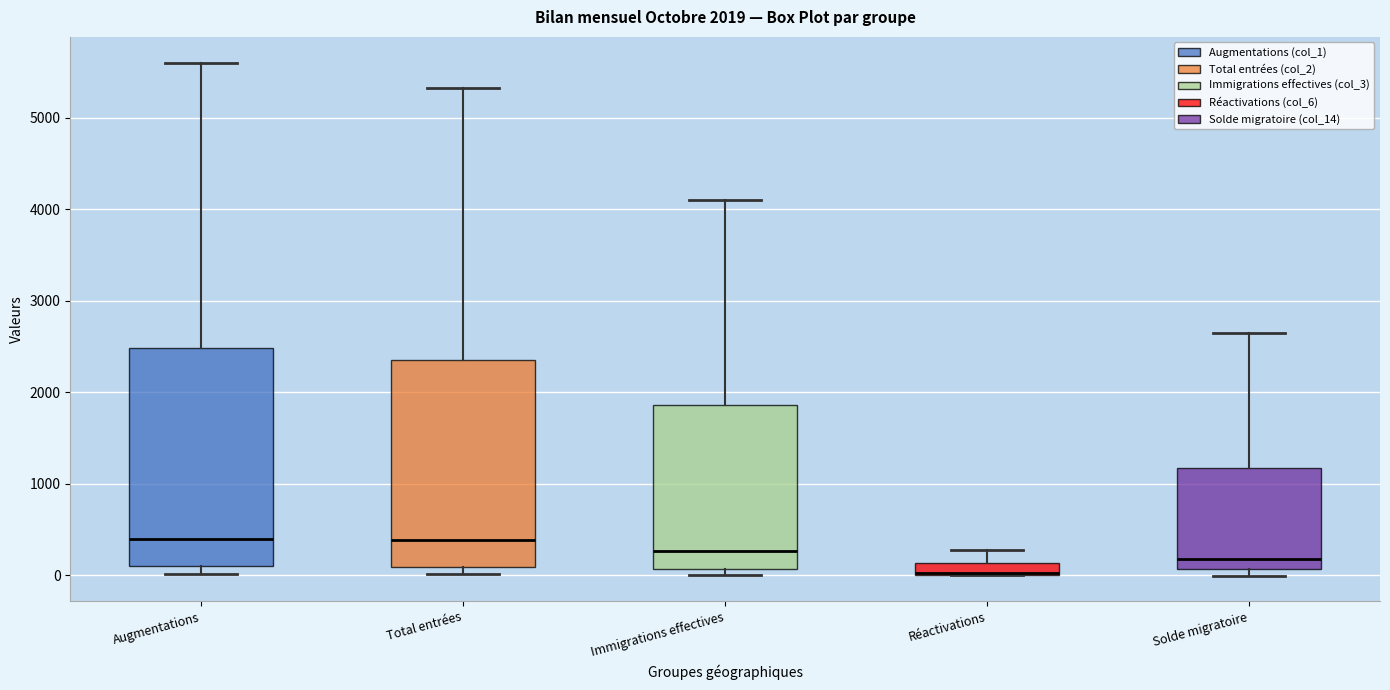

Comparing the boxes themselves (not the whiskers), which one is the tallest?

Augmentations